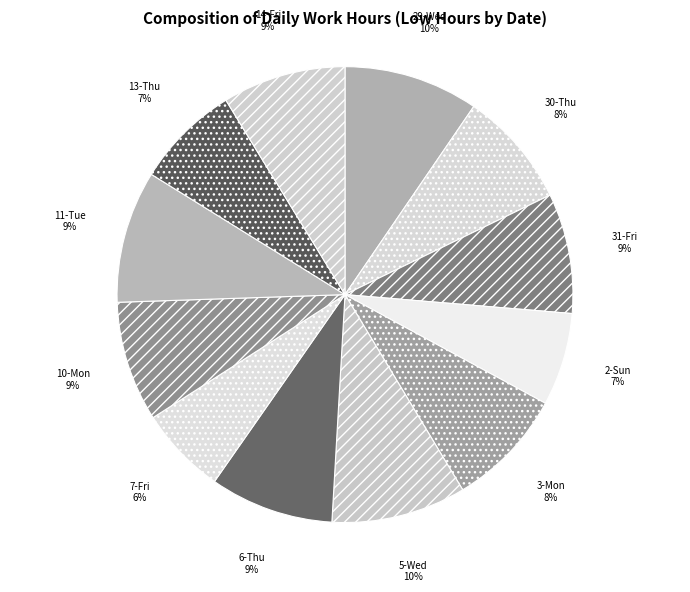

To the nearest percent, what portion does 11-Tue represent?

9%